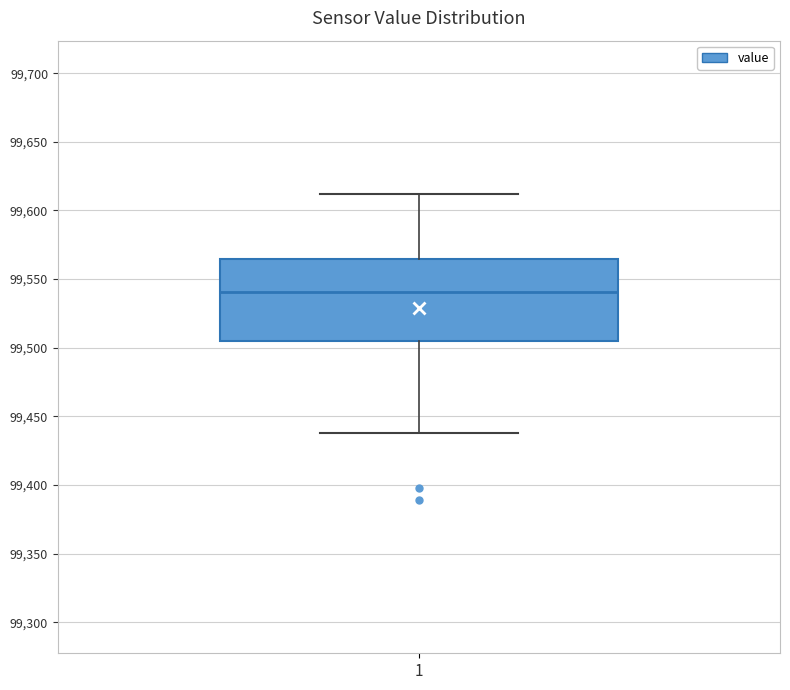

Transcribe this box plot: give where the median line is, the range the box spans, and where the two whiskers end, as read against the y-axis. The values are not printed on the chart, so give them approximately, as read against the axis.

median 99540, box 99505 to 99565, whiskers 99440 to 99610